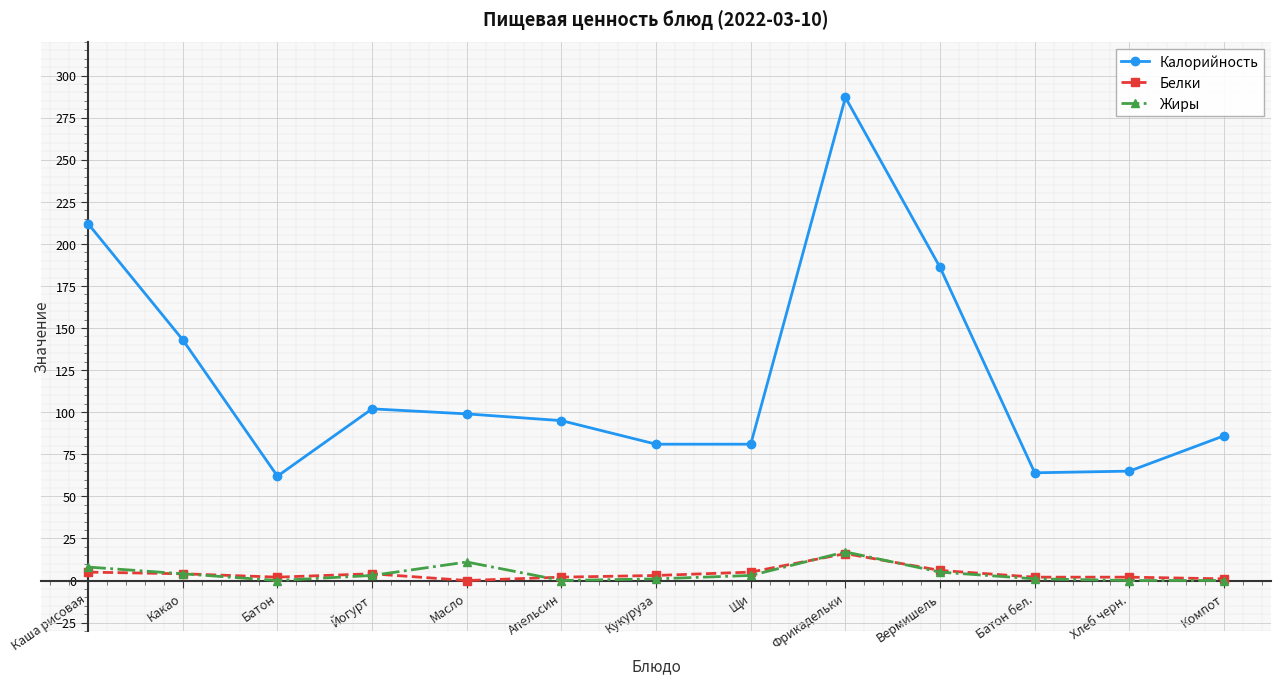

How many data points in Калорийность are less than 95?

6